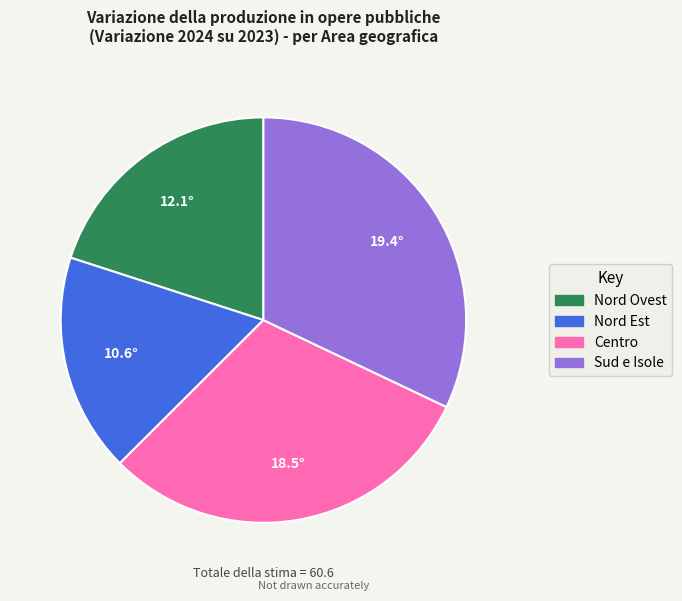

Is there a majority slice in this chart?

No